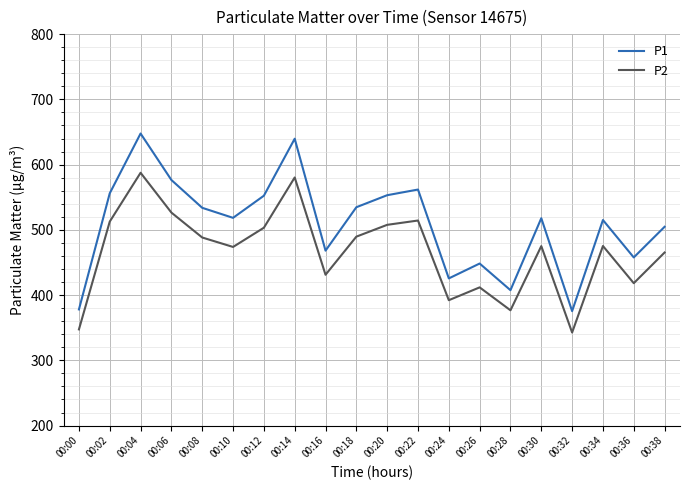

Is the value of P1 at 00:14 greater than the value of P2 at 00:00?

Yes